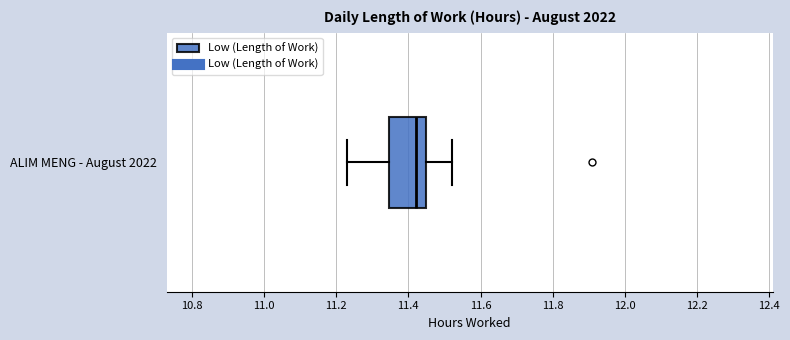

Where does the right whisker of the box for ALIM MENG - August 2022 end on the x-axis? The values are not printed on the chart, so give them approximately, as read against the axis.

11.52